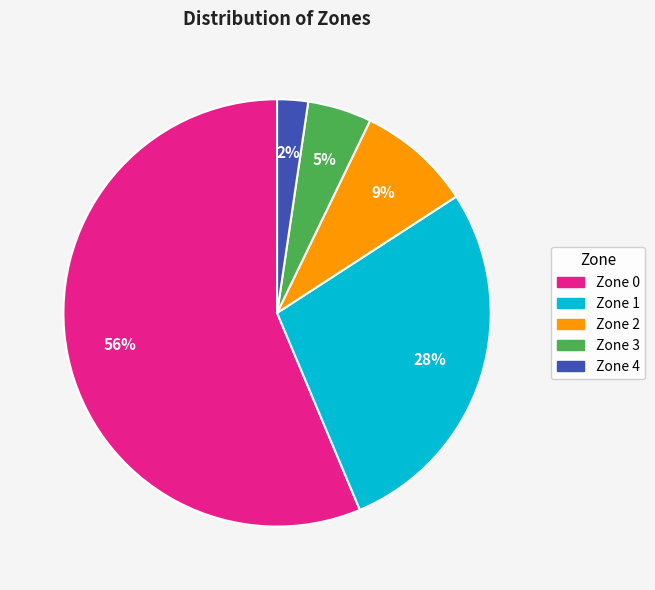

Between Zone 2 and Zone 0, which is larger?

Zone 0